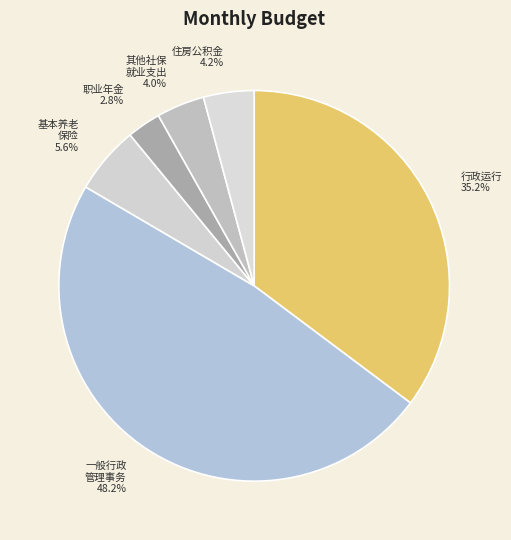

Does any single category account for the majority?

No